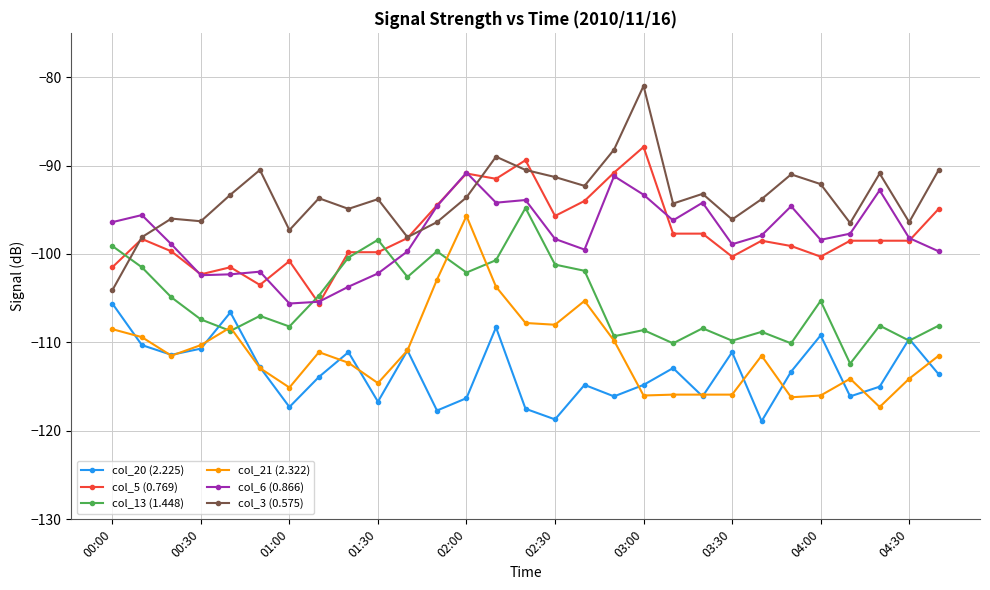

What is the value of the col_3 (0.575) point at the 11th from the left?

-98.1